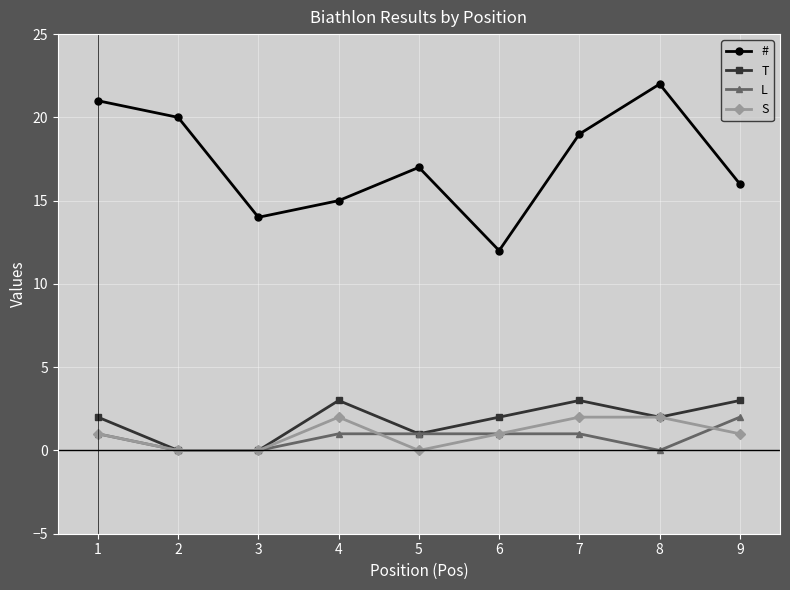

What is the difference between the maximum and minimum values in the # series?

10